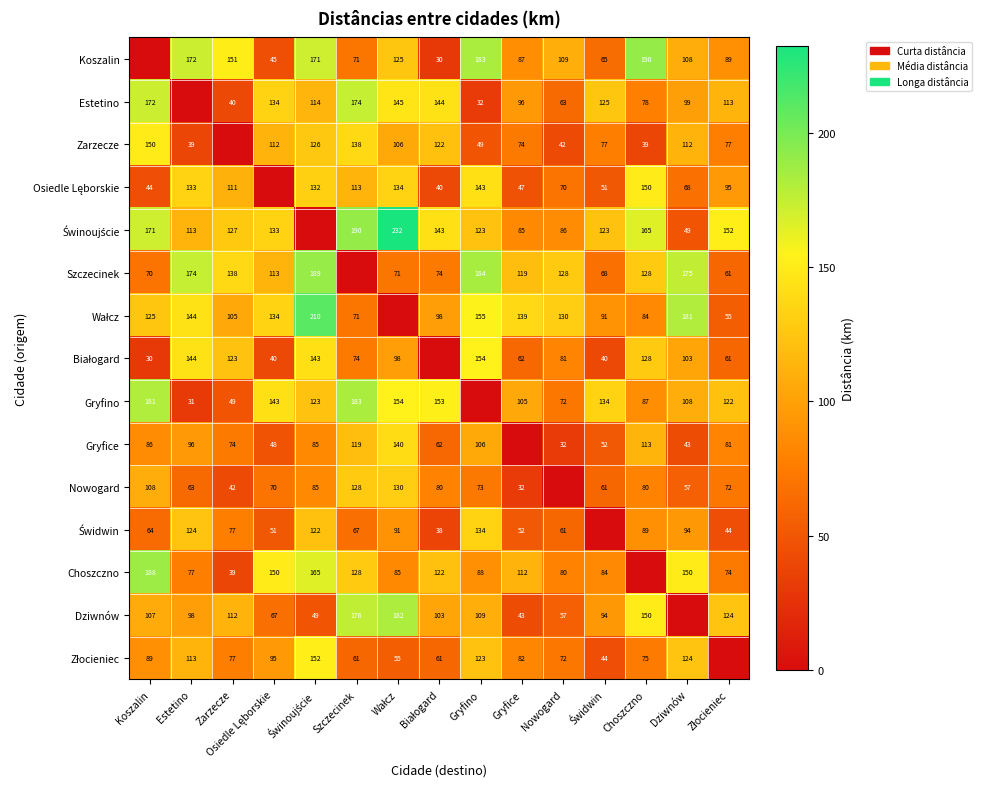

Count the number of categories in the chart.

15